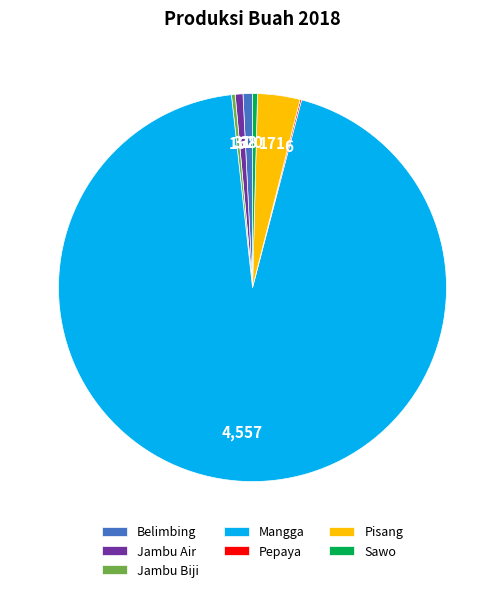

The Mangga slice represents 94% of the pie. True or false?

True